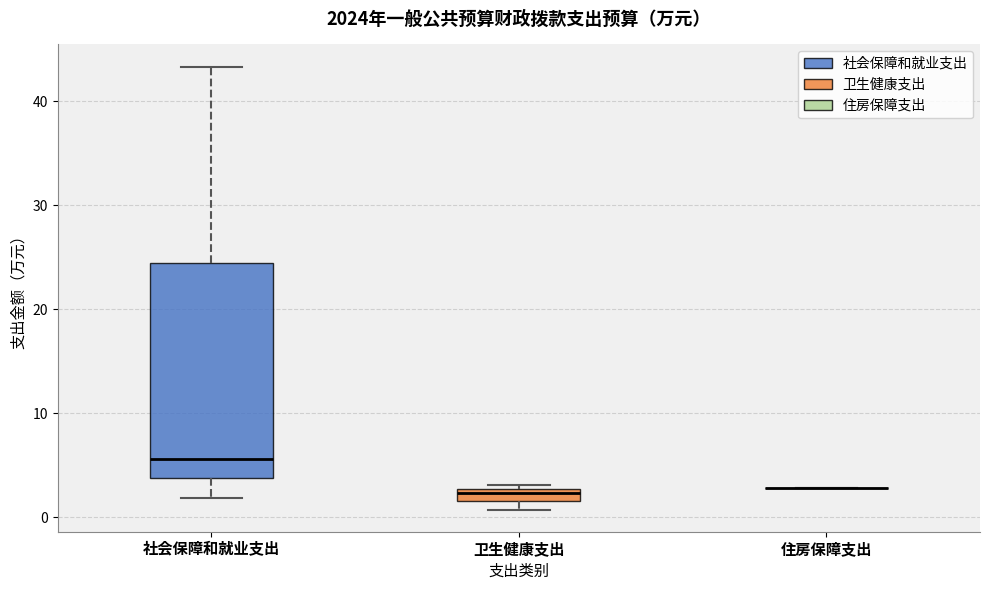

Where is the lower edge of the box for 卫生健康支出 on the y-axis? The values are not printed on the chart, so give them approximately, as read against the axis.

2